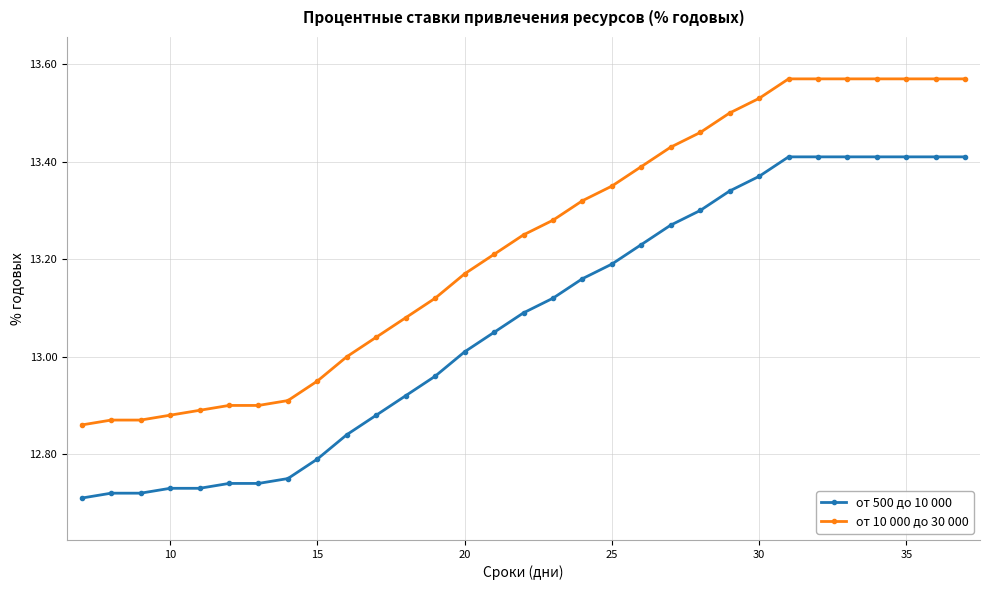

List the series in order of their overall mean, highest first.

от 10 000 до 30 000, от 500 до 10 000